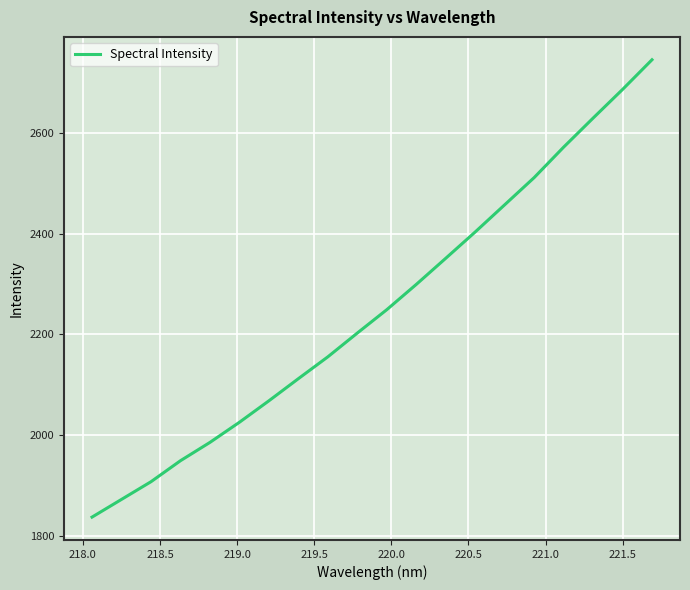

What is the greatest value displayed?

2746.3